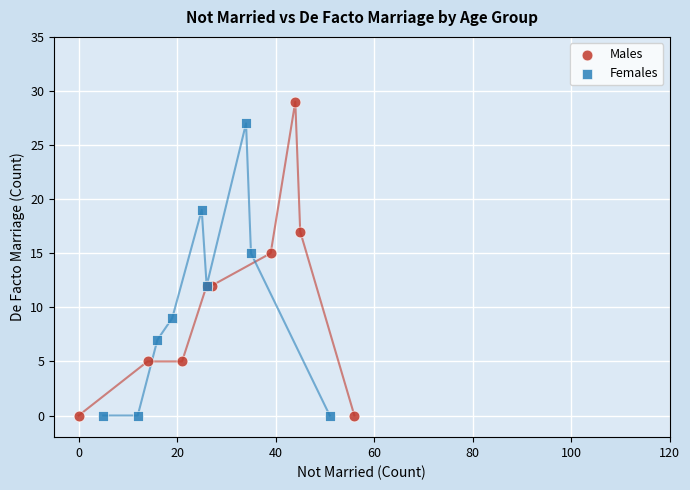

Which series has the largest Y range (max minus min)?

Males